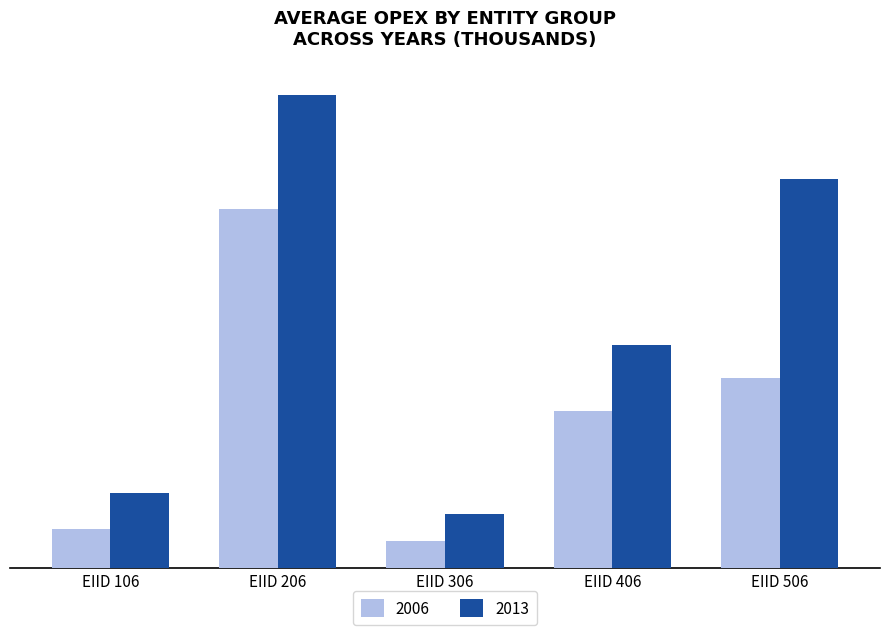

What are all the series names shown in the legend?

2006, 2013